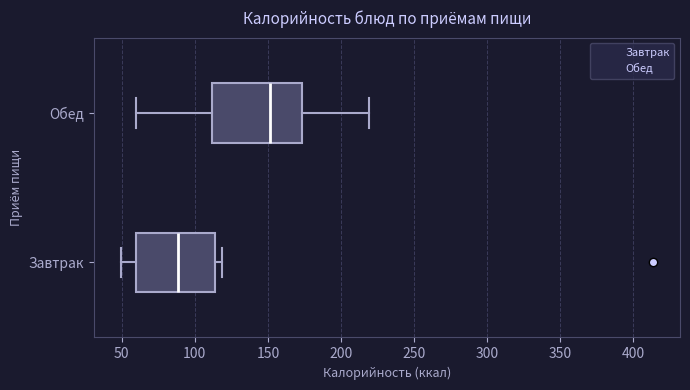

Reading bottom to top, read every box against the x-axis: the position of its median line, the range the box covers, and the ends of its whiskers. The values are not printed on the chart, so give them approximately, as read against the axis.

Завтрак: median 90, box 60 to 115, whiskers 50 to 120
Обед: median 150, box 110 to 175, whiskers 60 to 220